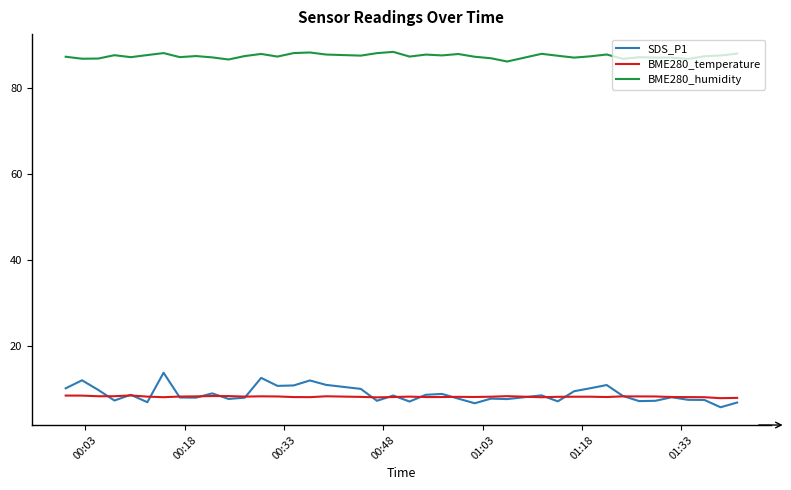

True or false: BME280_humidity and SDS_P1 intersect in this chart.

False